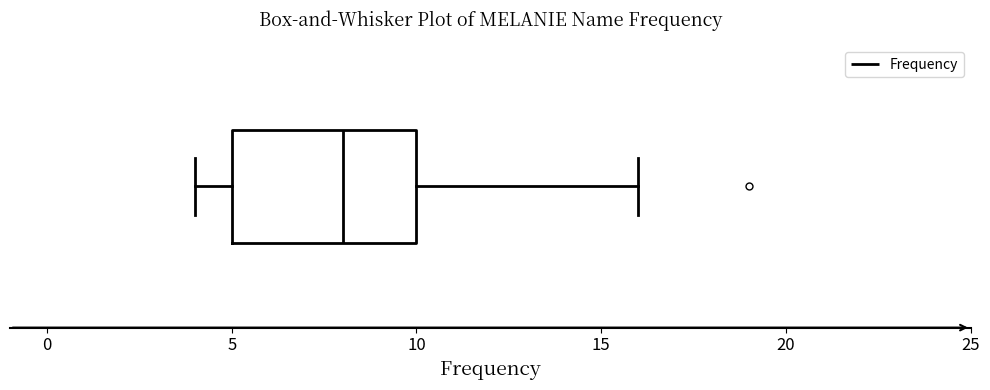

Transcribe this box plot: give where the median line is, the range the box spans, and where the two whiskers end, as read against the x-axis. The values are not printed on the chart, so give them approximately, as read against the axis.

median 8, box 5 to 10, whiskers 4 to 16